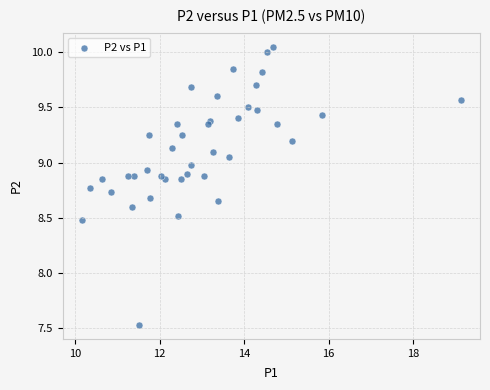

What is the range of X values (max minus min)?

9.0